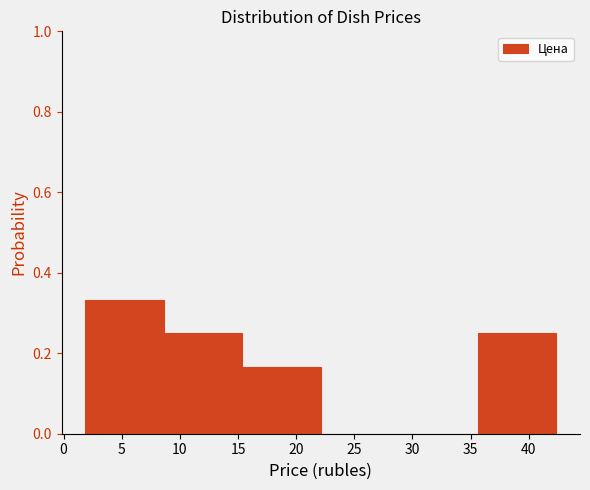

Which range on the x-axis has the tallest bar?

2.0 to 8.5